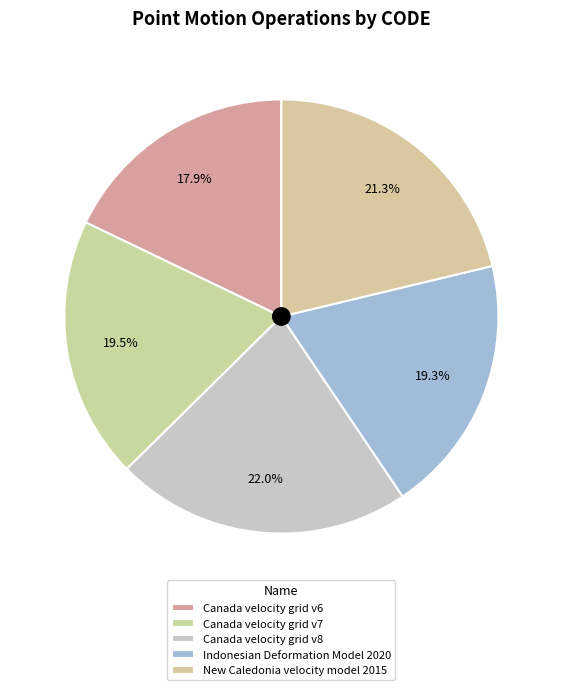

Is there any slice that represents more than half of the pie?

No